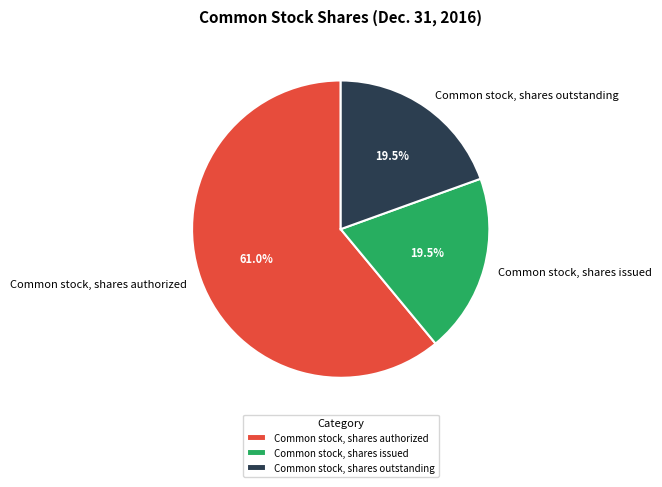

What is the total percentage of Common stock, shares outstanding and Common stock, shares issued?

39.0%